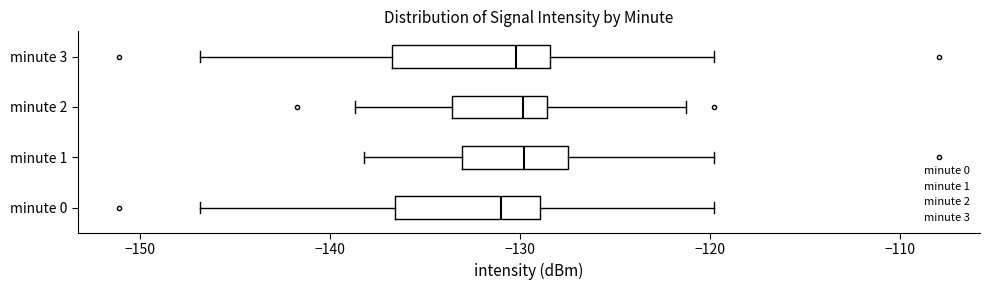

Reading bottom to top, transcribe this box plot: for each box, give where its median line is, the range the box spans, and where its two whiskers end, as read against the x-axis. The values are not printed on the chart, so give them approximately, as read against the axis.

minute 0: median -131, box -137 to -129, whiskers -147 to -120
minute 1: median -130, box -133 to -127, whiskers -138 to -120
minute 2: median -130, box -134 to -129, whiskers -139 to -121
minute 3: median -130, box -137 to -128, whiskers -147 to -120